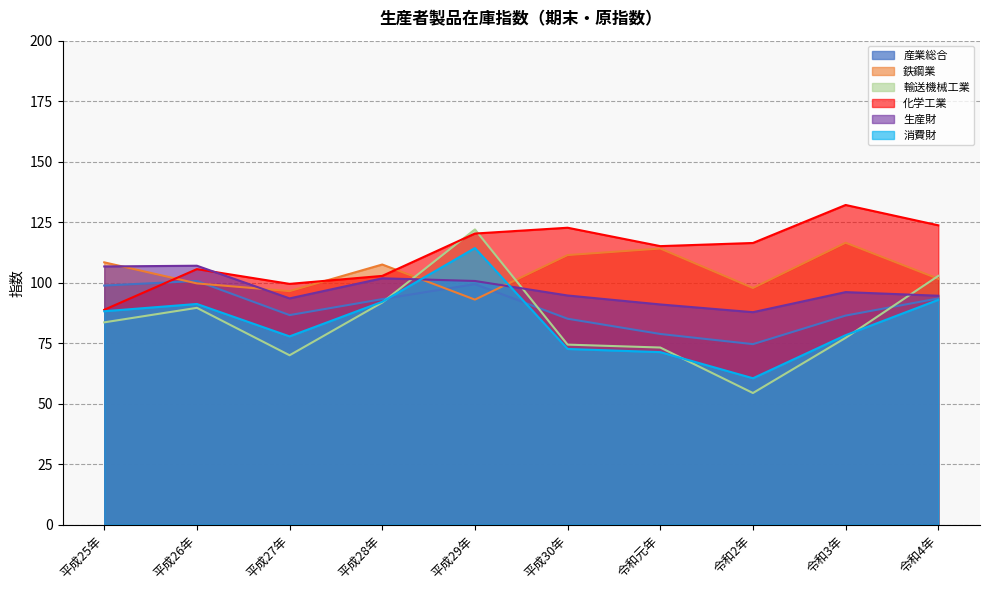

What is the value of the 消費財 point at the 5th from the left?

114.3